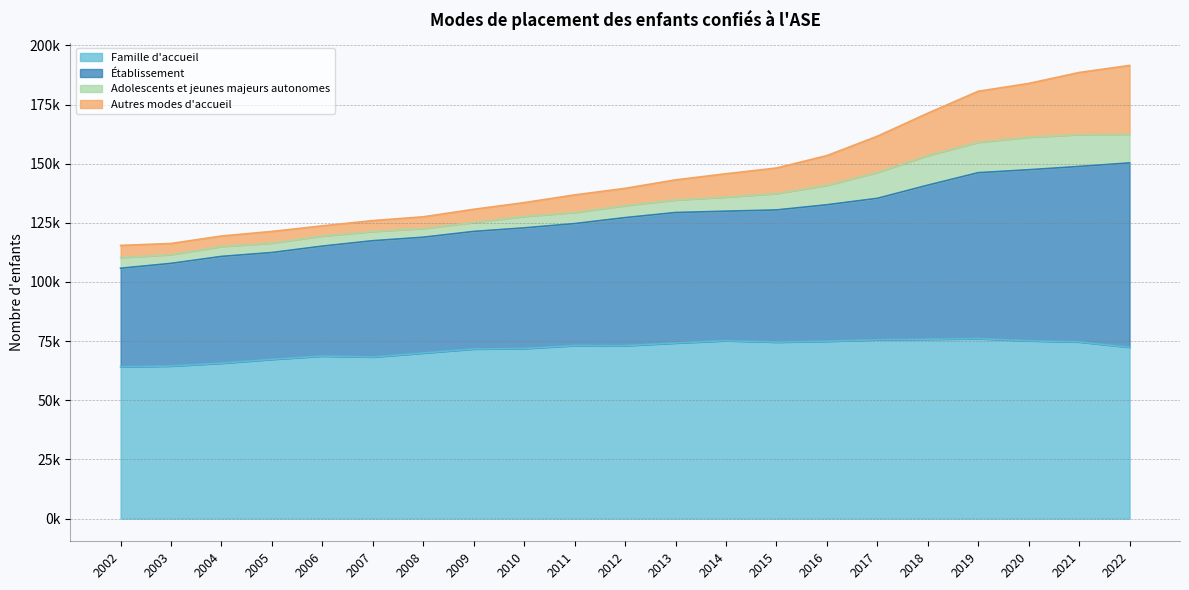

List the labels in order of Famille d'accueil value, largest first.

2019, 2018, 2017, 2014, 2020, 2016, 2021, 2015, 2013, 2011, 2012, 2022, 2010, 2009, 2008, 2006, 2007, 2005, 2004, 2003, 2002